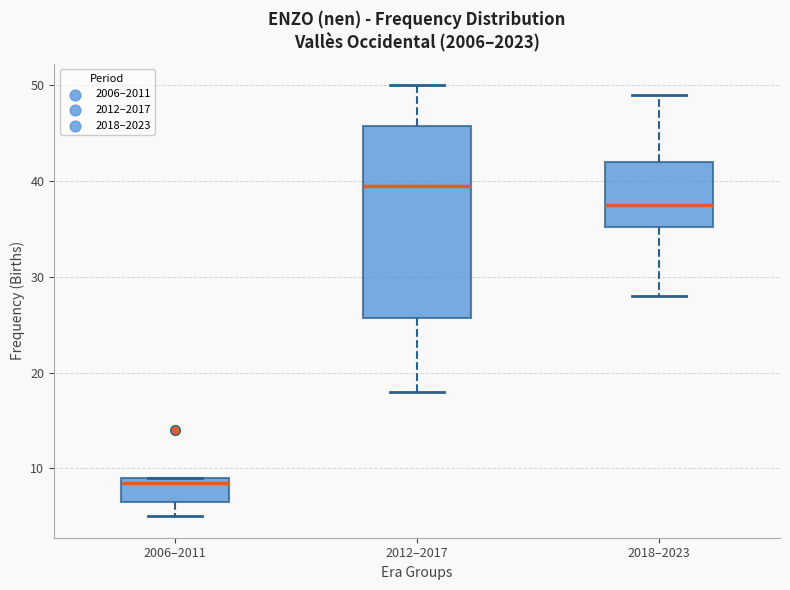

Which box has the lowest median line?

2006–2011